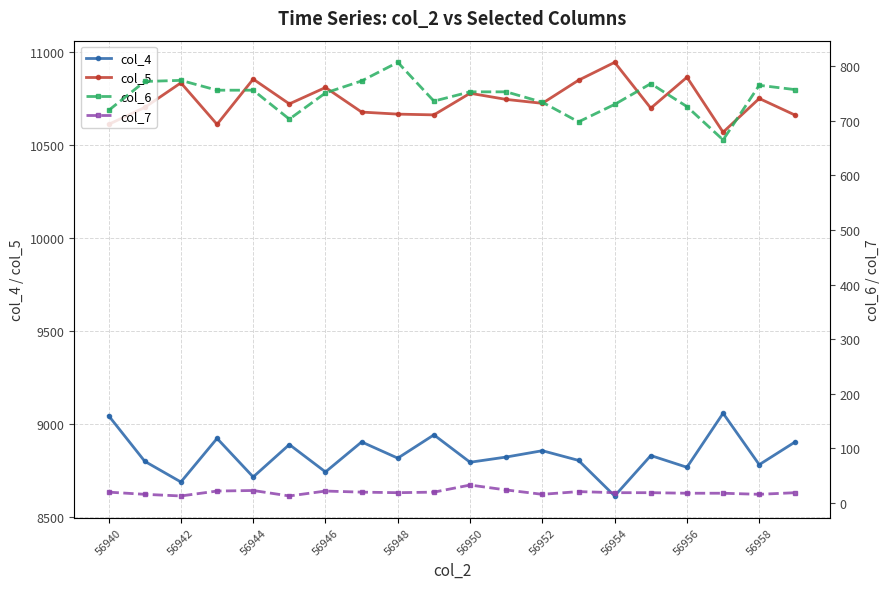

Reading left to right, list all the values displayed in this chart.

col_4: 9046	8801	8690	8924	8717	8891	8744	8905	8818	8943	8796	8824	8858	8806	8615	8832	8769	9059	8783	8906
col_5: 10610	10701	10833	10610	10853	10720	10808	10676	10665	10661	10777	10744	10723	10847	10943	10697	10863	10568	10749	10659
col_6: 719	772	774	756	756	703	751	773	807	736	753	753	734	698	730	768	726	665	765	757
col_7: 20	16	13	22	23	13	22	20	19	20	33	24	16	21	19	19	18	18	16	19